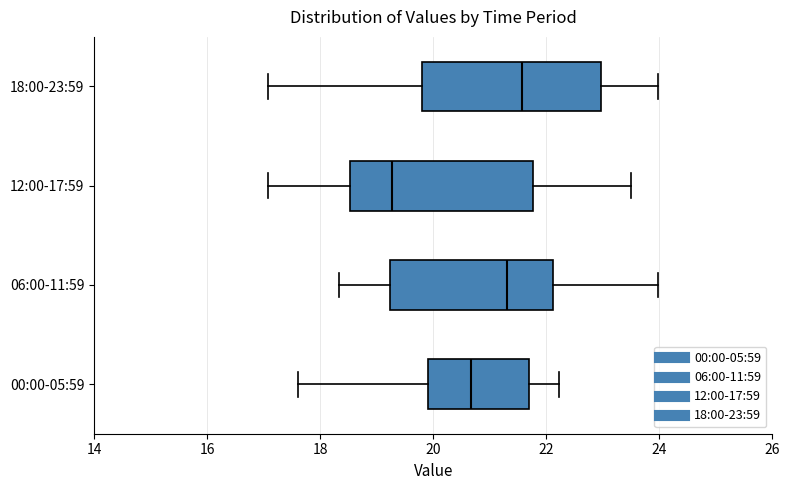

Reading bottom to top, transcribe this box plot: for each box, give where its median line is, the range the box spans, and where its two whiskers end, as read against the x-axis. The values are not printed on the chart, so give them approximately, as read against the axis.

00:00-05:59: median 20.6, box 20.0 to 21.8, whiskers 17.6 to 22.2
06:00-11:59: median 21.4, box 19.2 to 22.2, whiskers 18.4 to 24.0
12:00-17:59: median 19.2, box 18.6 to 21.8, whiskers 17.0 to 23.6
18:00-23:59: median 21.6, box 19.8 to 23.0, whiskers 17.0 to 24.0